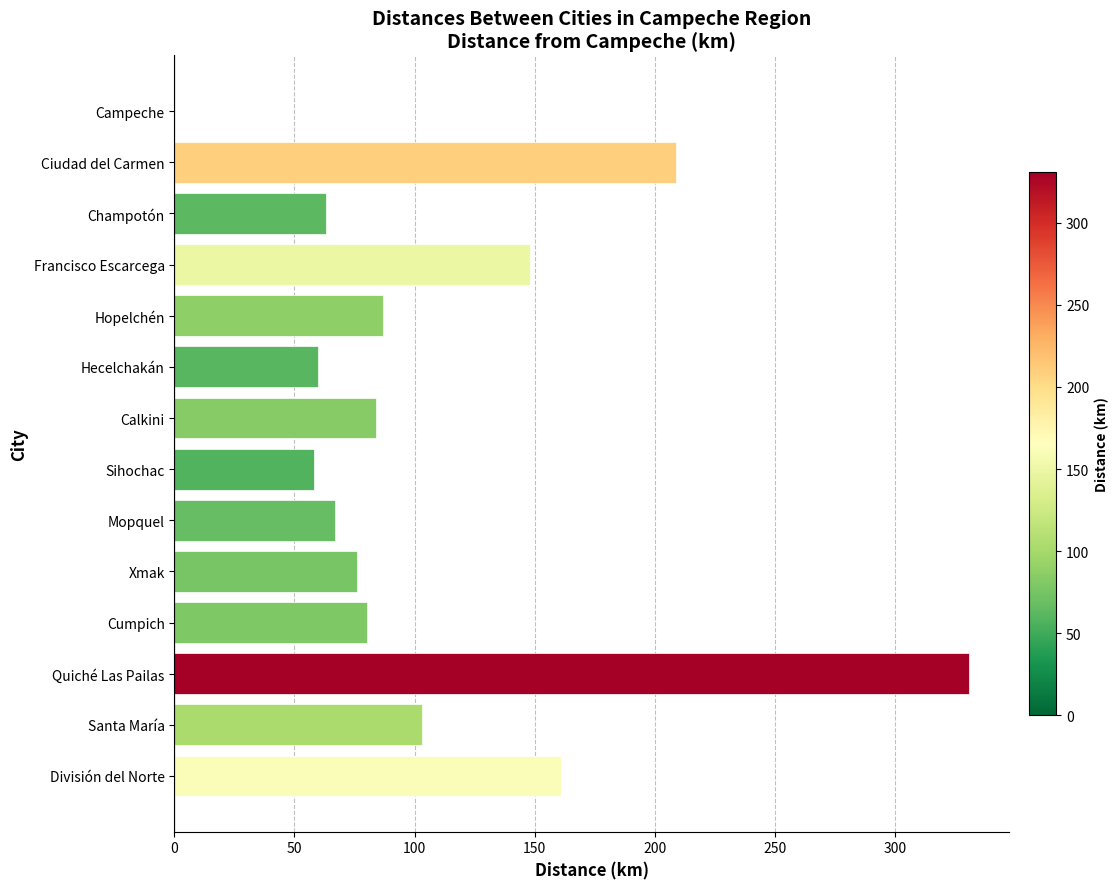

Does the chart contain stacked bars?

No